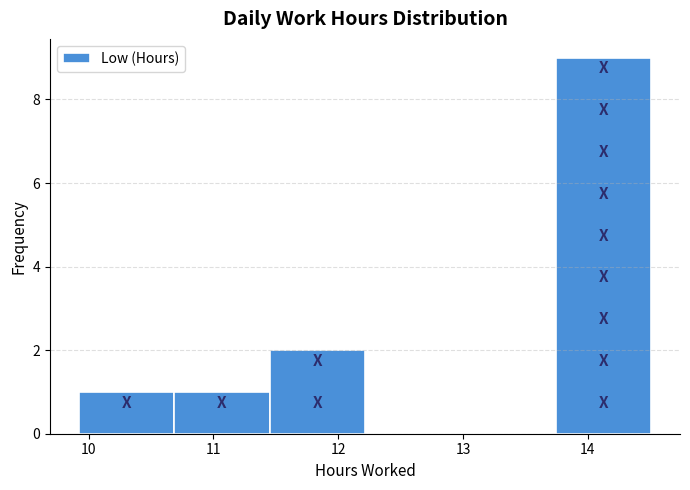

Reading left to right, list every bar in this chart as the range it spans on the x-axis followed by its height. Neither the bar edges nor the heights are printed on the chart, so give them approximately, as read against the axes.

9.9 to 10.7: 1
10.7 to 11.5: 1
11.5 to 12.2: 2
12.2 to 13.0: 0
13.0 to 13.7: 0
13.7 to 14.5: 9